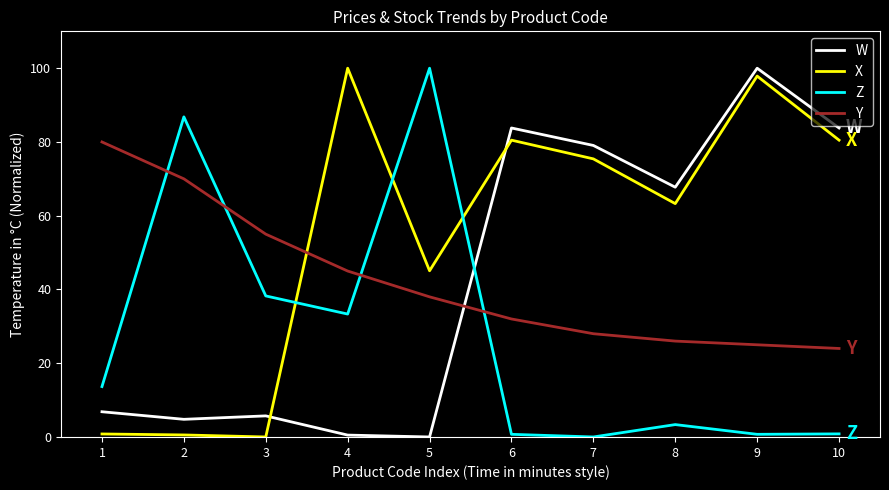

Is the value of Z at 2 greater than the value of W at 8?

Yes